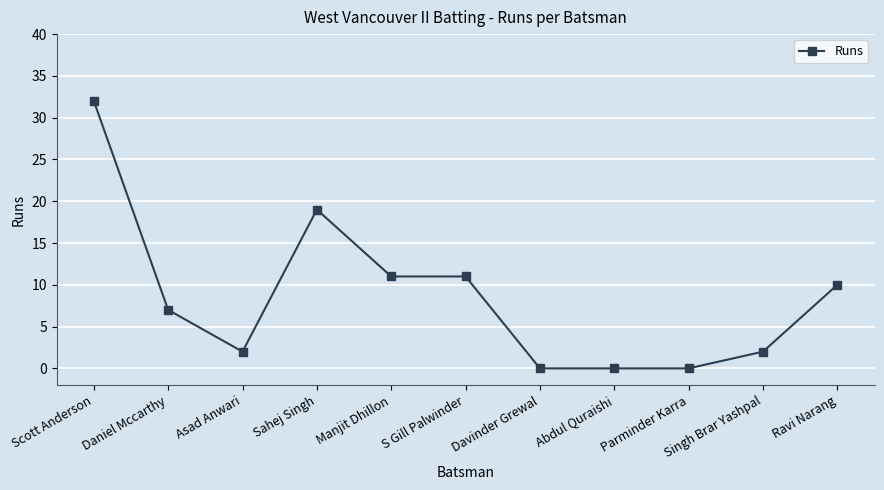

What position from the left is Davinder Grewal?

7